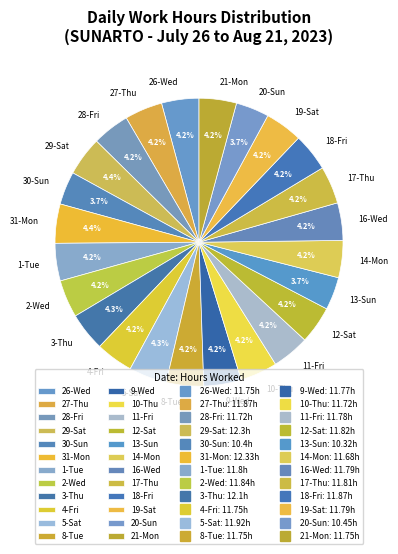

To the nearest percent, what percentage of the pie is 2-Wed?

4%